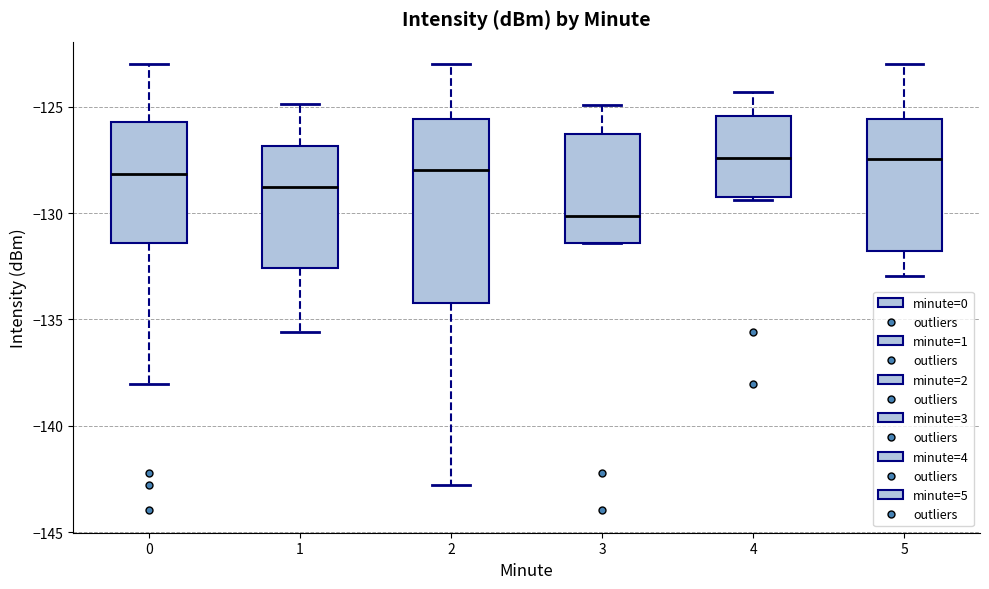

Which box is the tallest, from its lower edge to its upper edge?

2